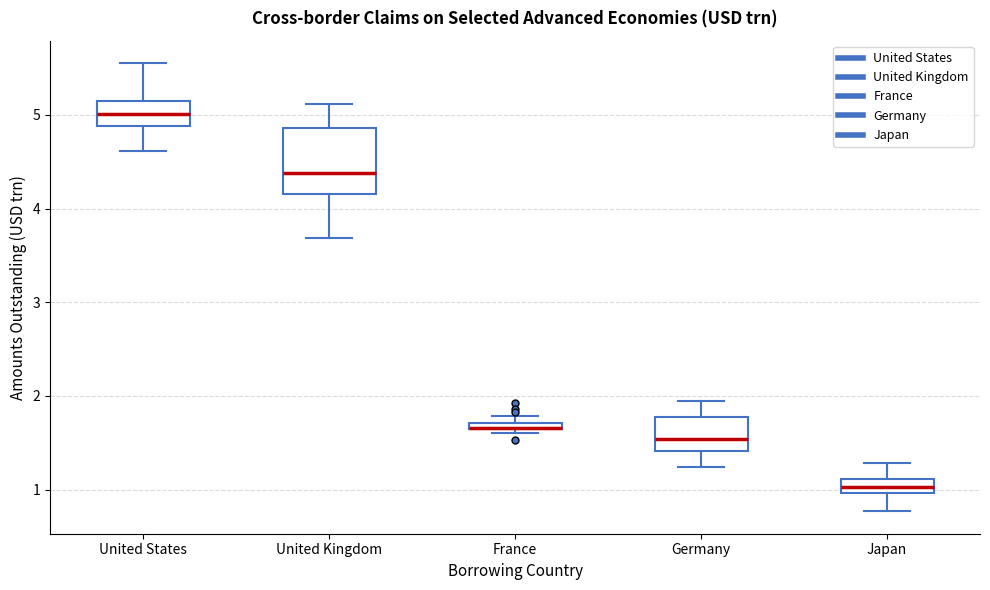

Where is the lower edge of the box for Japan on the y-axis? The values are not printed on the chart, so give them approximately, as read against the axis.

1.0